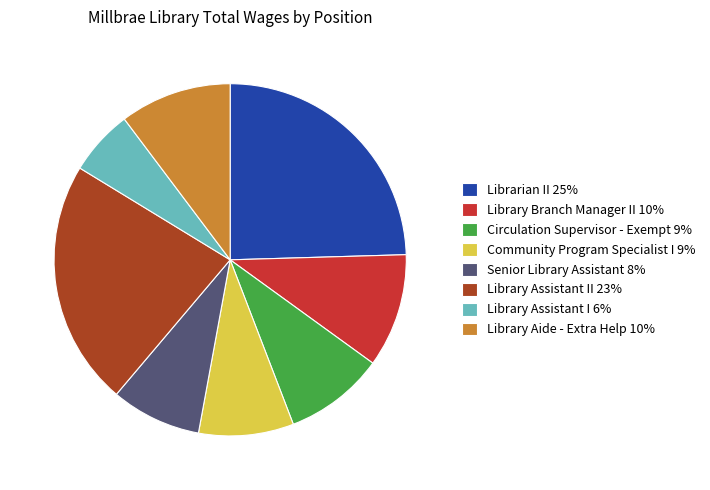

How many slices are in this pie chart?

8